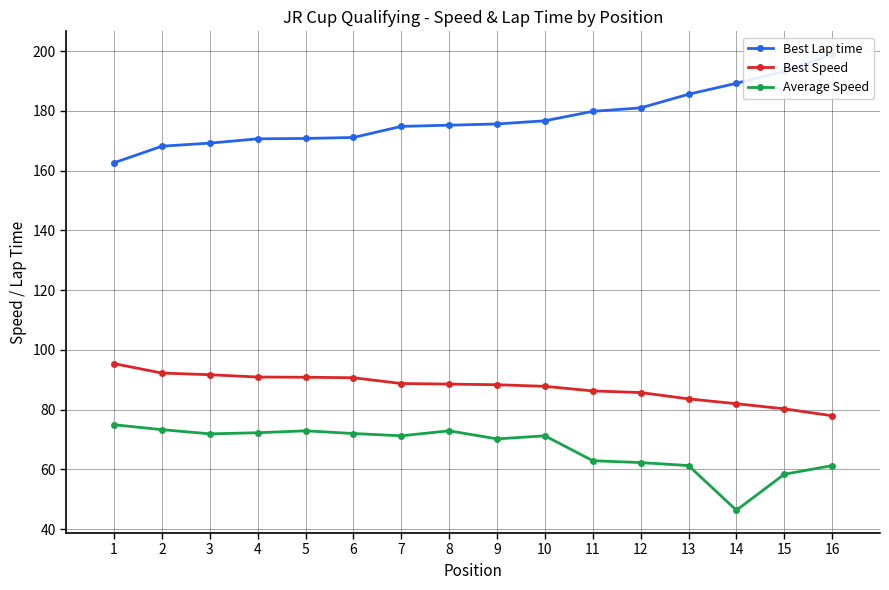

Rank the series by their average value, from highest to lowest.

Best Lap time, Best Speed, Average Speed